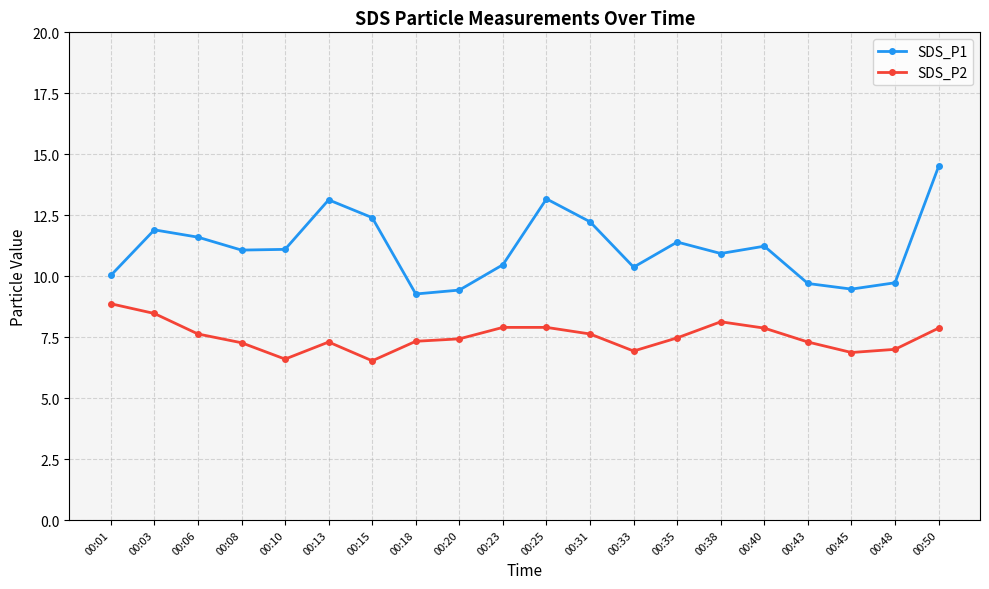

Rank the series at 00:20 from highest to lowest value.

SDS_P1, SDS_P2